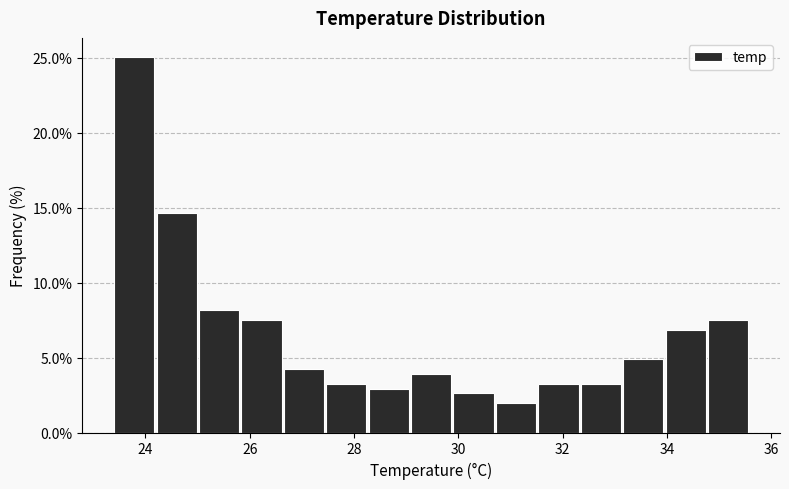

Which range on the x-axis has the tallest bar?

23.4 to 24.2